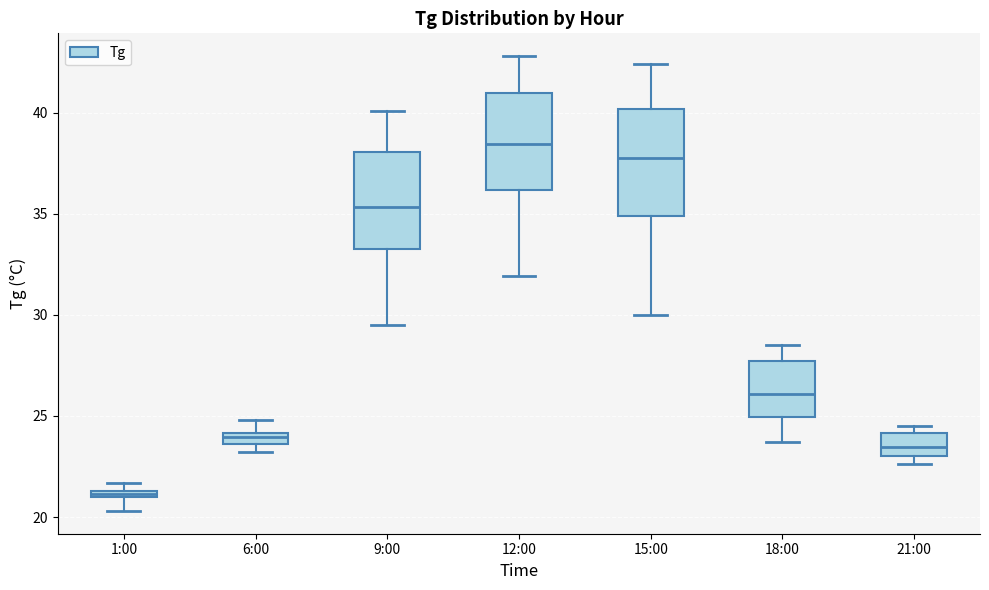

Where is the lower edge of the box for 9:00 on the y-axis? The values are not printed on the chart, so give them approximately, as read against the axis.

33.5